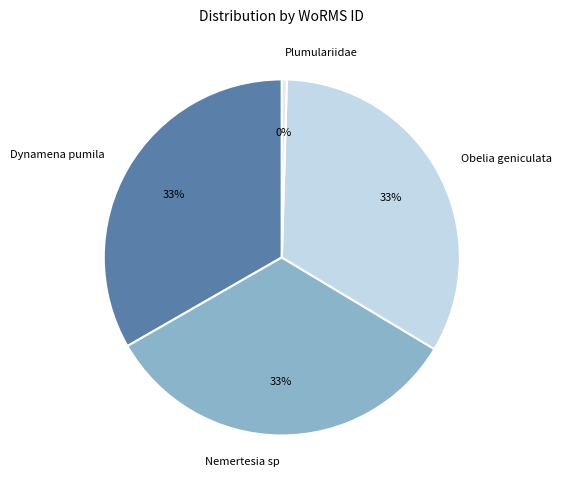

Does Plumulariidae account for over 50% of the chart?

No